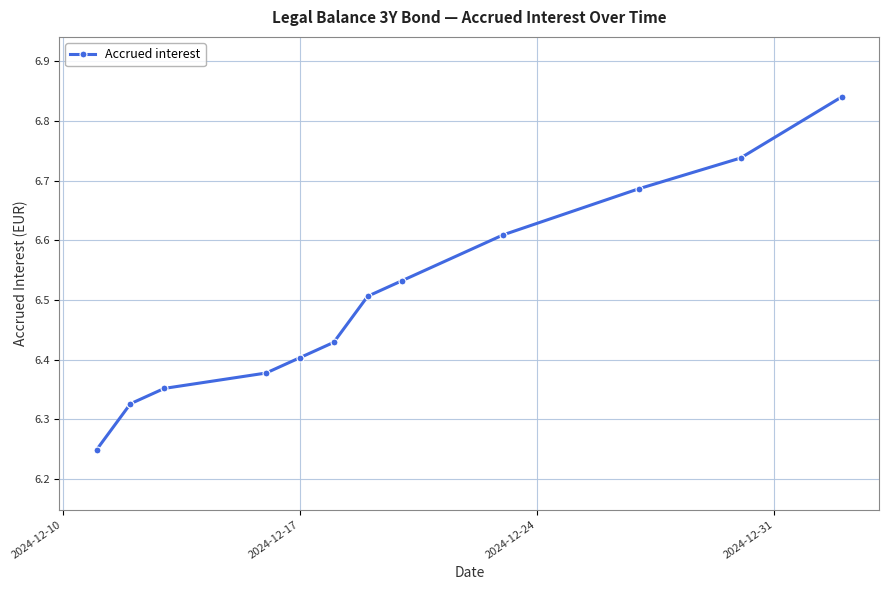

How many values are between 6 and 7?

12